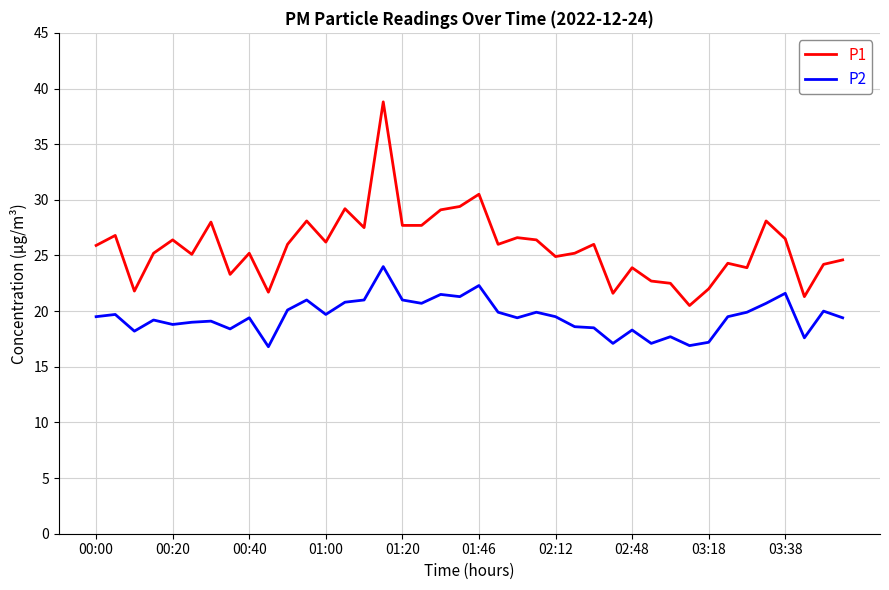

What are all the series names shown in the legend?

P1, P2